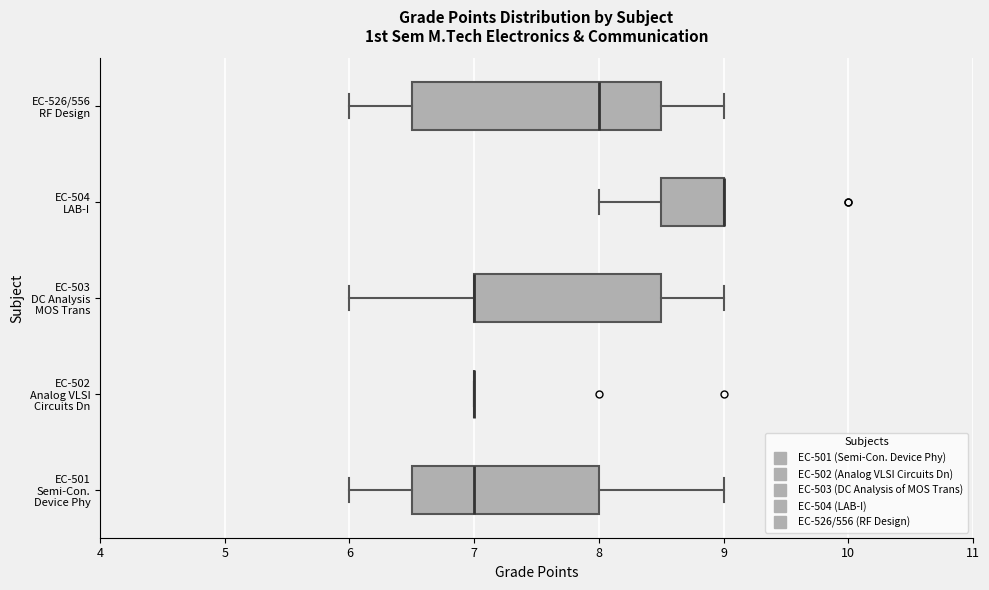

Where is the right edge of the box for EC-503 DC Analysis MOS Trans on the x-axis? The values are not printed on the chart, so give them approximately, as read against the axis.

8.5